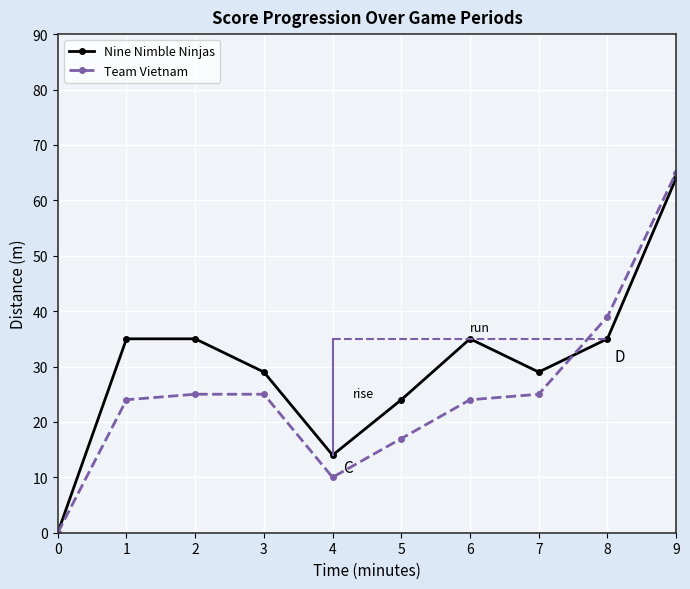

What is the difference between the maximum and second lowest values in the Team Vietnam series?

55